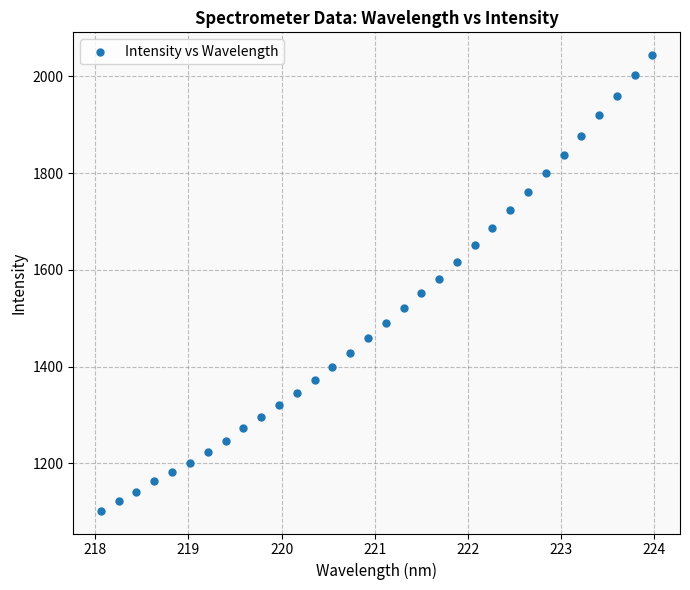

What is the range of X values (max minus min)?

5.9